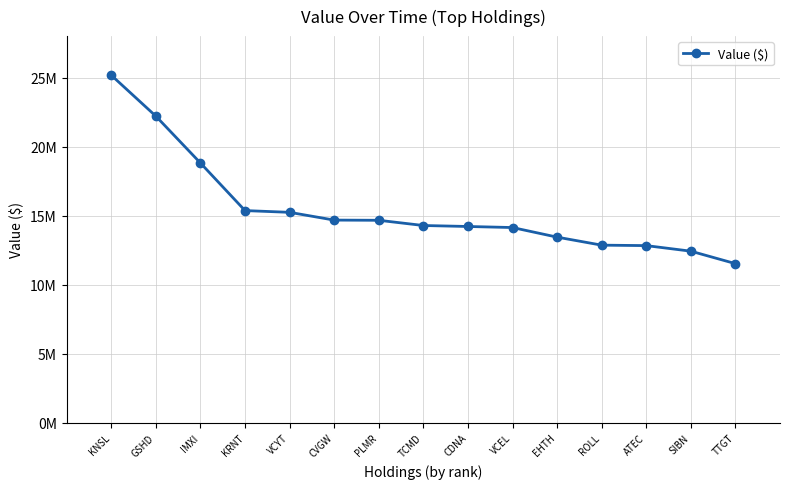

Reading left to right, list all the values displayed in this chart.

25168000	22203000	18811000	15364000	15237000	14675000	14661000	14283000	14212000	14136000	13441000	12860000	12827000	12424000	11522000